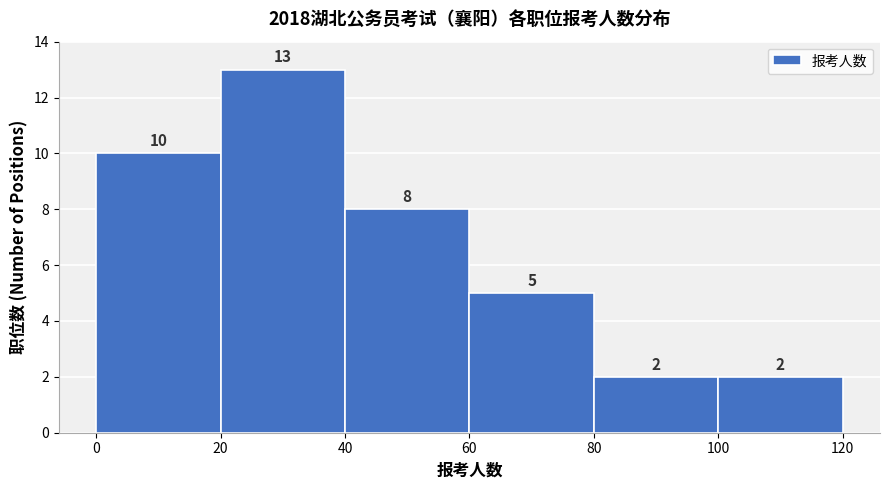

Reading left to right, list every bar in this chart as the range it spans on the x-axis followed by its height.

0 to 20: 10
20 to 40: 13
40 to 60: 8
60 to 80: 5
80 to 100: 2
100 to 120: 2